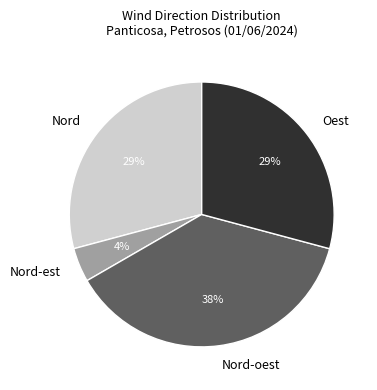

The Nord-est slice represents 17% of the pie. True or false?

False